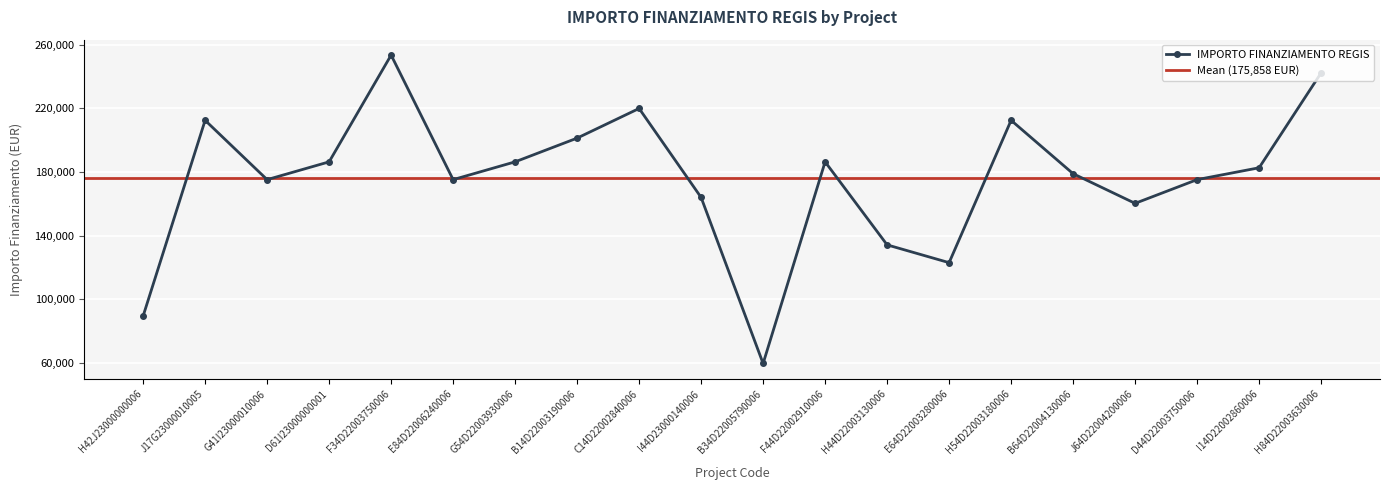

What is the difference between the values at D44D22003750006 and E64D22003280006?

52161.4